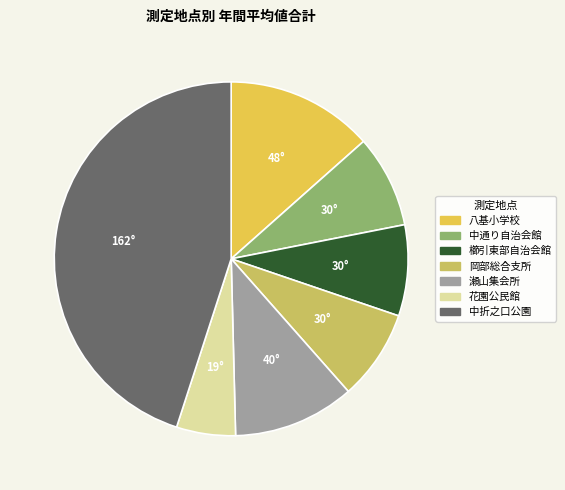

Which category has the biggest portion of the pie?

中折之口公園